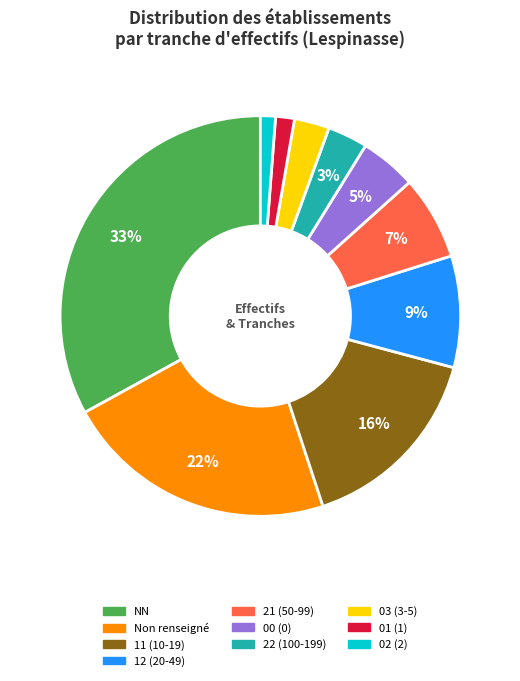

Is there a majority slice in this chart?

No